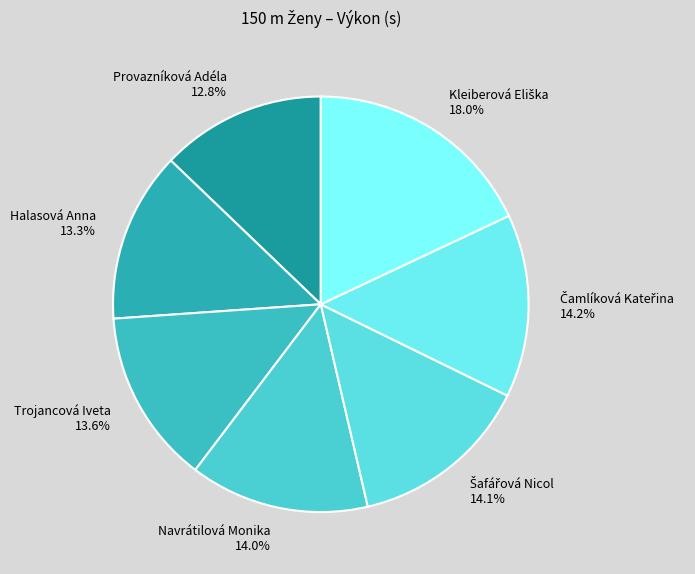

Between Provazníková Adéla and Navrátilová Monika, which is larger?

Navrátilová Monika